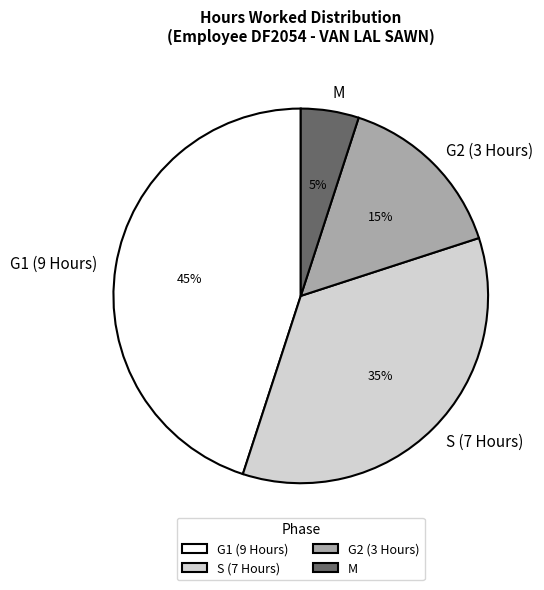

Is G1 (9 Hours) the majority of the pie?

No